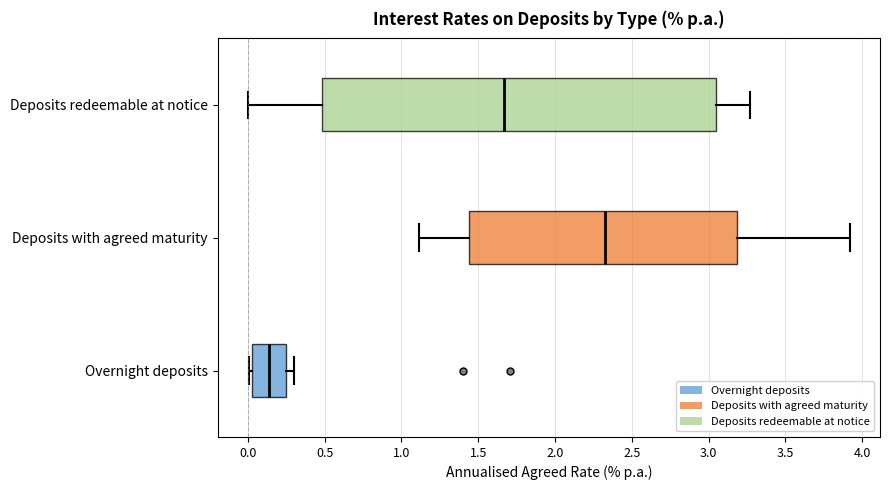

Which box's median line is the furthest to the left?

Overnight deposits